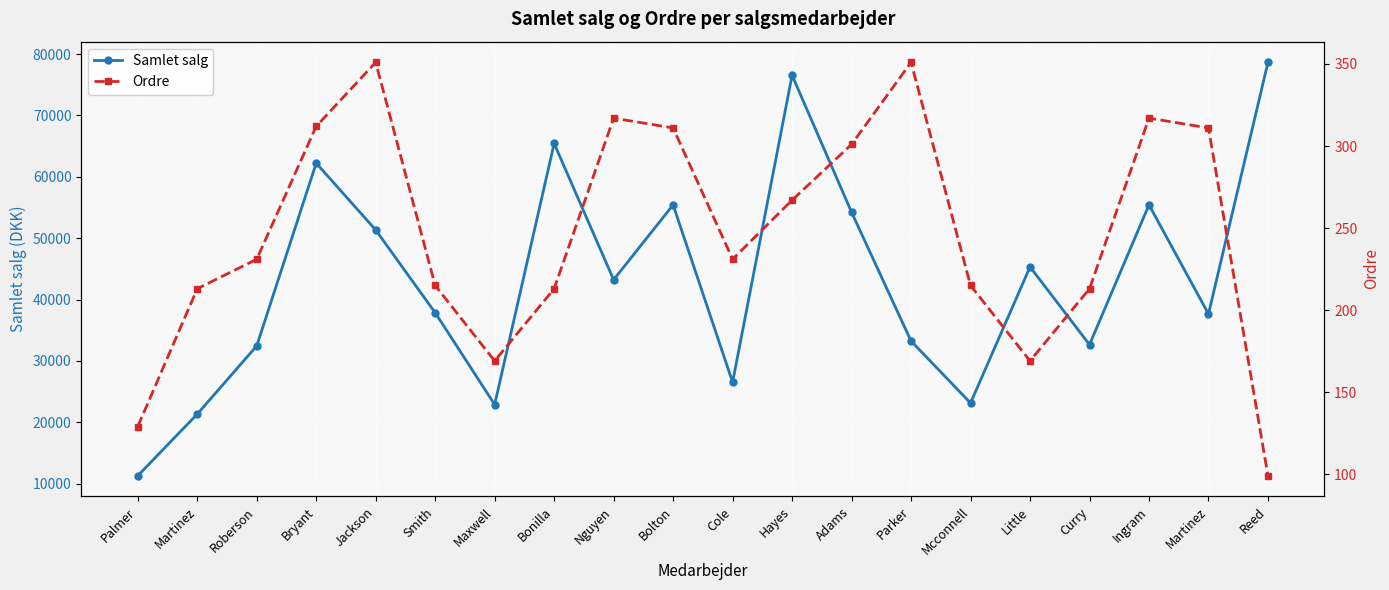

The Samlet salg series shows 78654 at Reed. True or false?

True